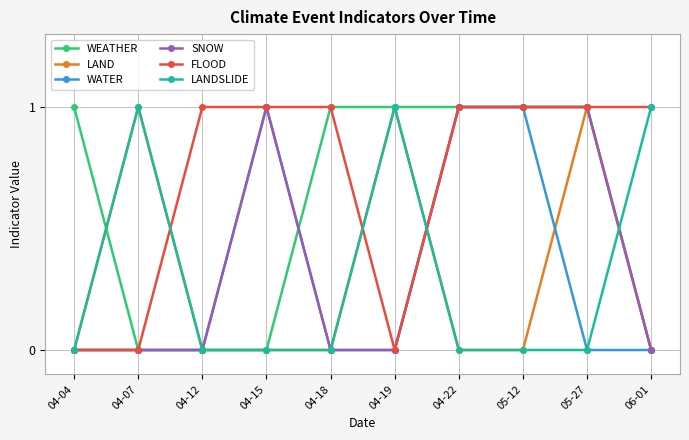

After their last crossing, which series has the higher values: LANDSLIDE or WEATHER?

LANDSLIDE